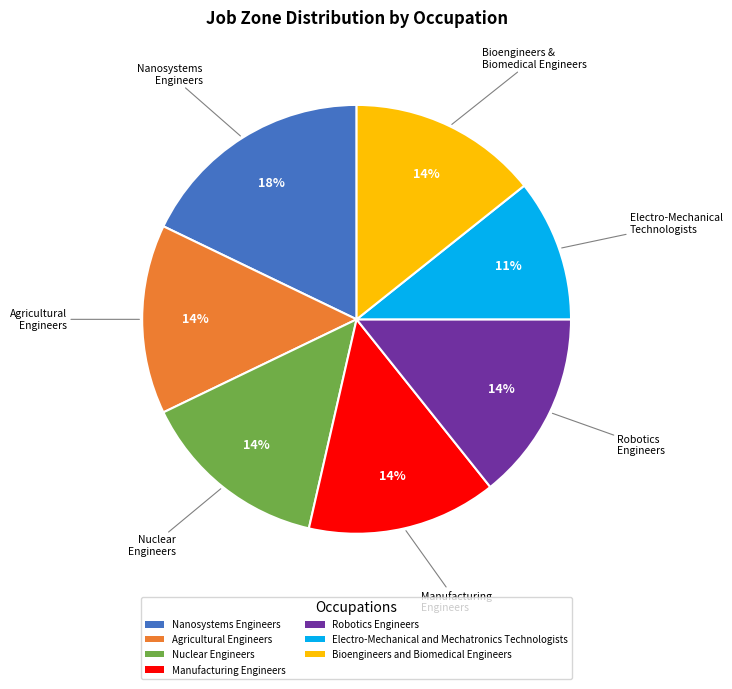

Is the sum of Nanosystems Engineers and Robotics Engineers greater than half?

No